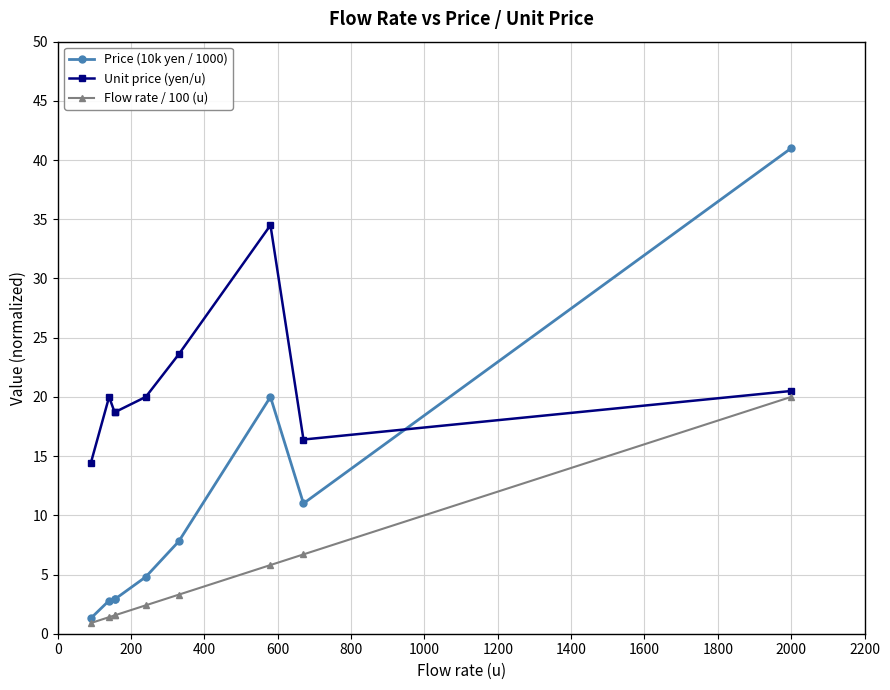

True or false: Unit price (yen/u) has more than 1 points higher than both neighbors.

True